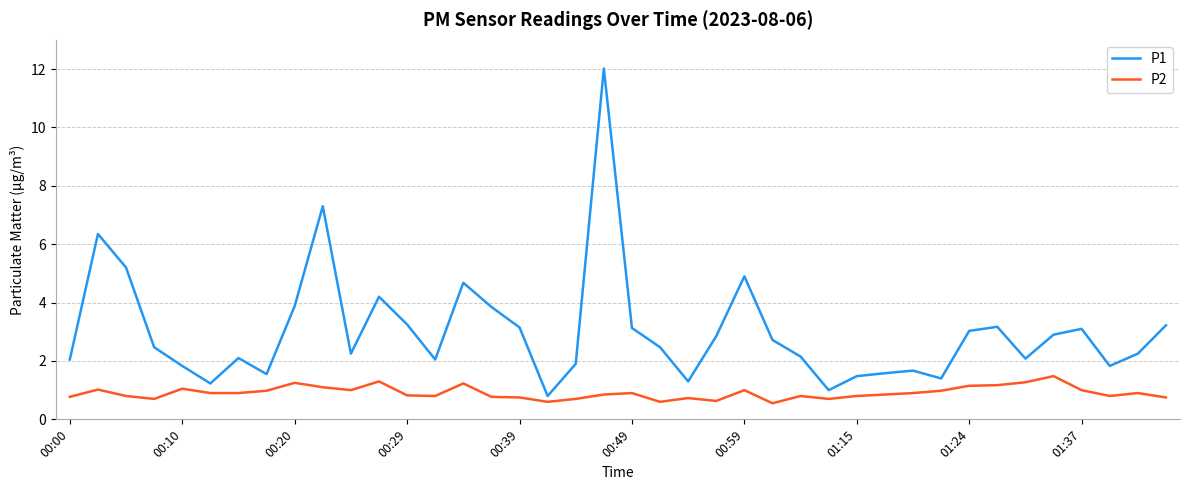

Which series has the widest spread of values?

P1